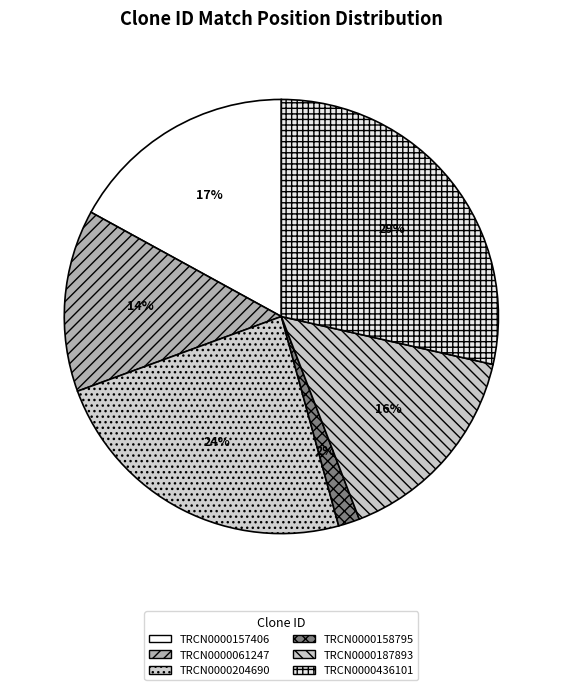

Approximately how many times larger is the value at TRCN0000061247 compared to TRCN0000157406?

0.8